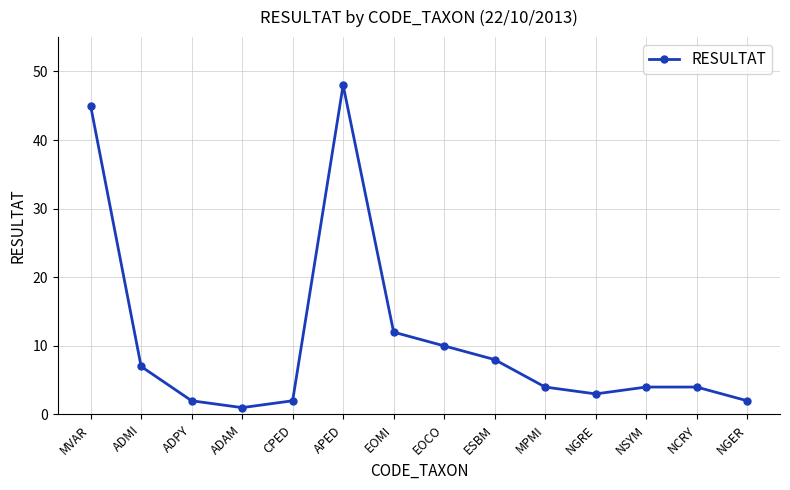

What is the greatest value displayed?

48